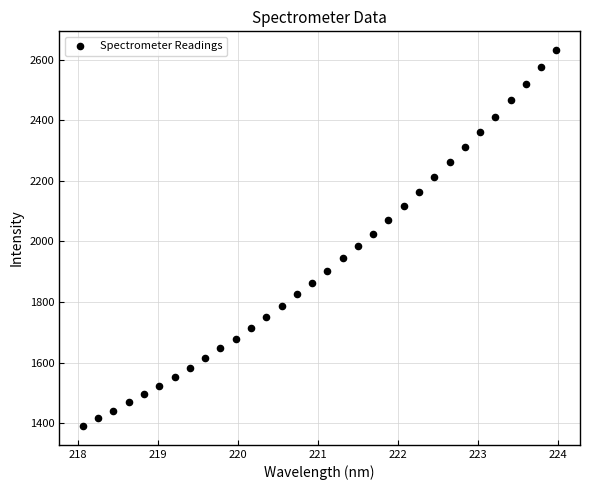

What is the range of X values (max minus min)?

5.9